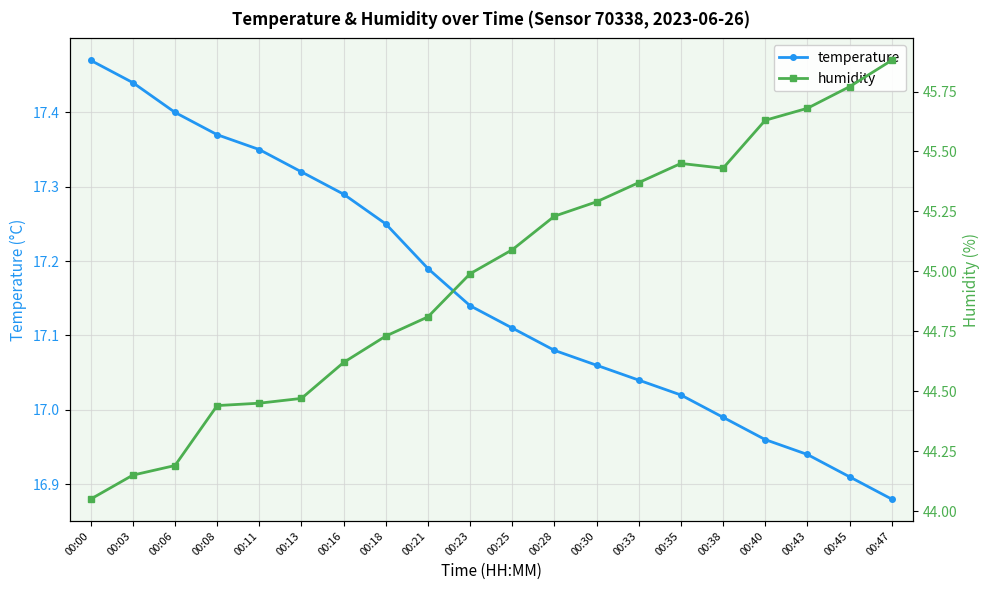

At which category is the sum across all series the highest?

00:47